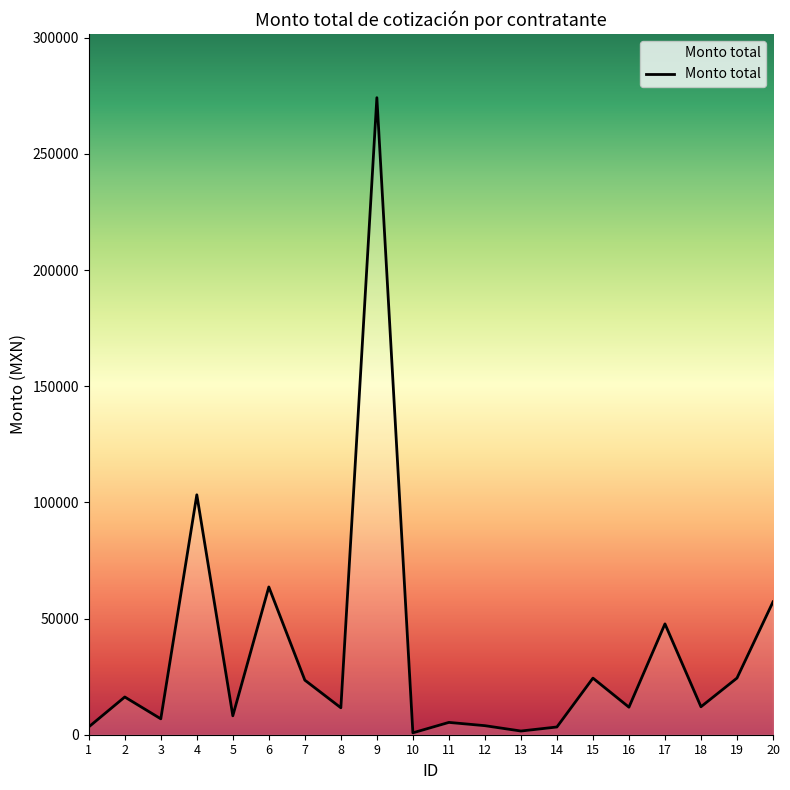

What is the maximum value shown in the chart?

274215.0